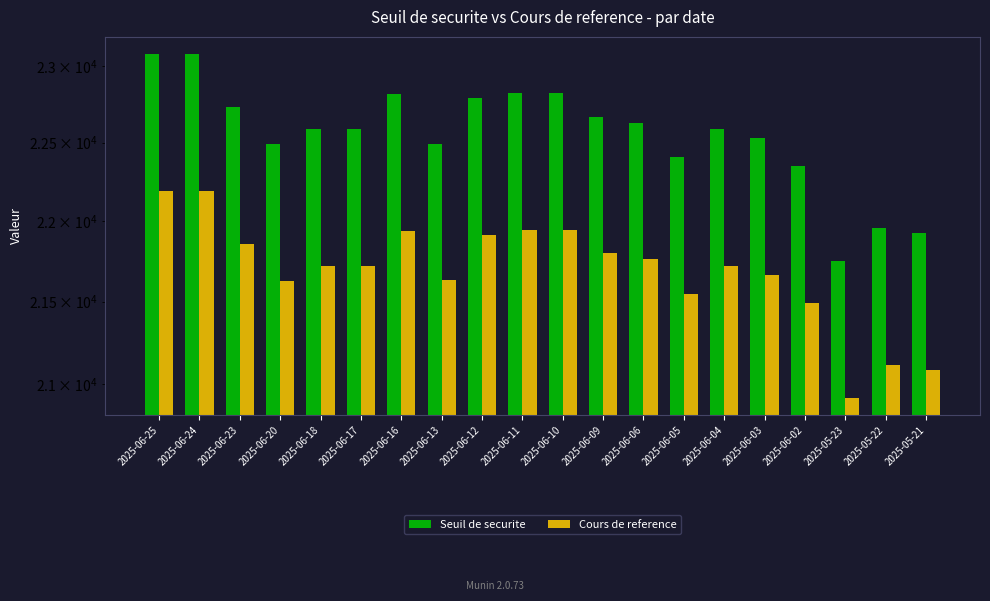

Rank the series at 2025-06-09 from lowest to highest value.

Cours de reference, Seuil de securite